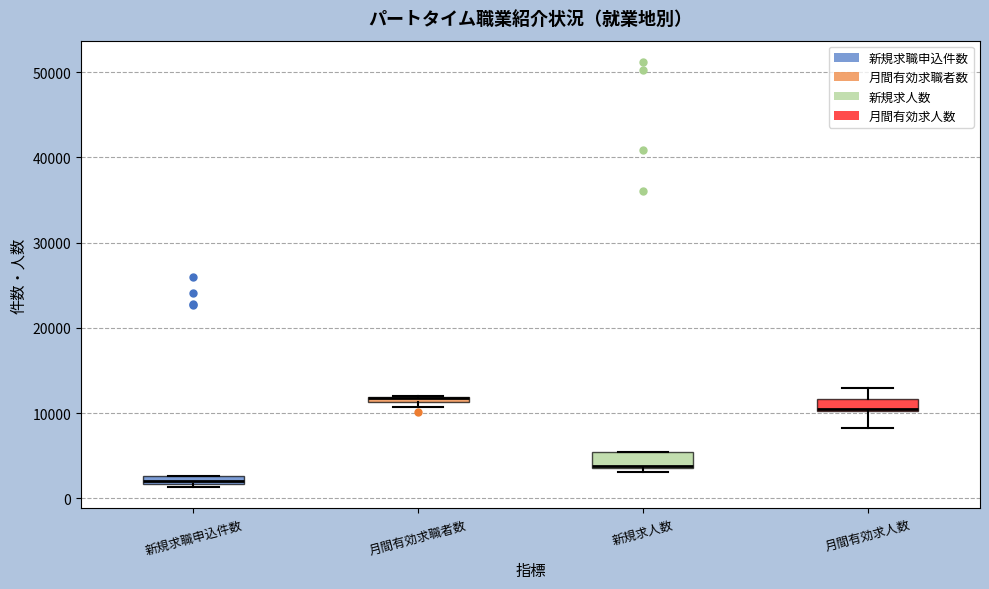

Where is the lower edge of the box for 月間有効求職者数 on the y-axis? The values are not printed on the chart, so give them approximately, as read against the axis.

11000